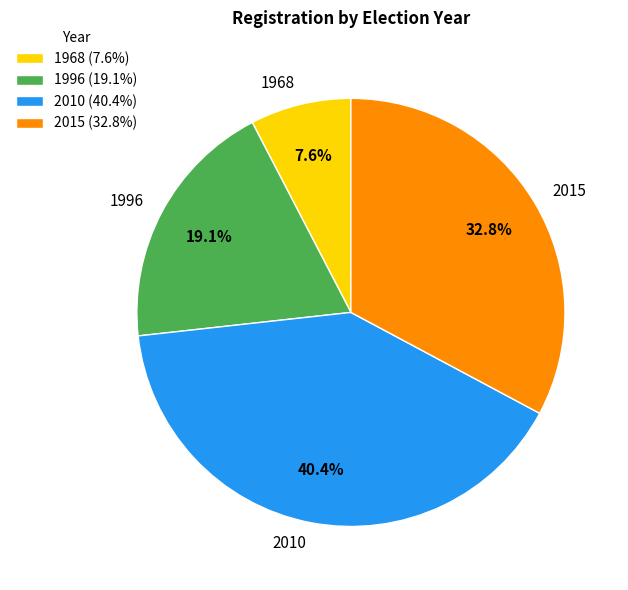

True or false: 2015 accounts for 33% of the total.

True